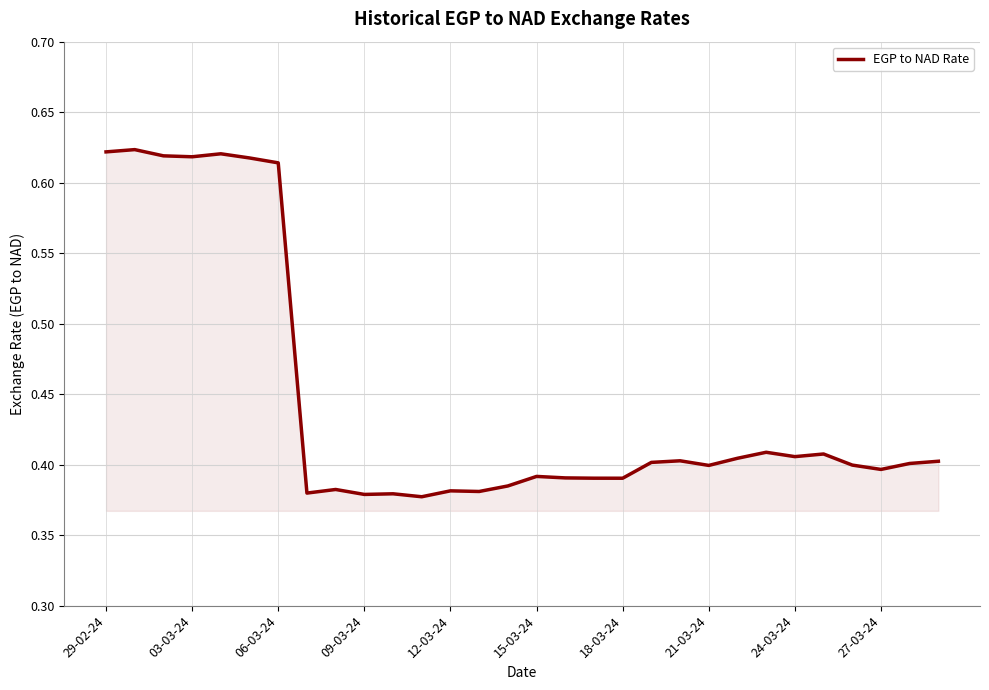

What is the greatest value displayed?

0.6